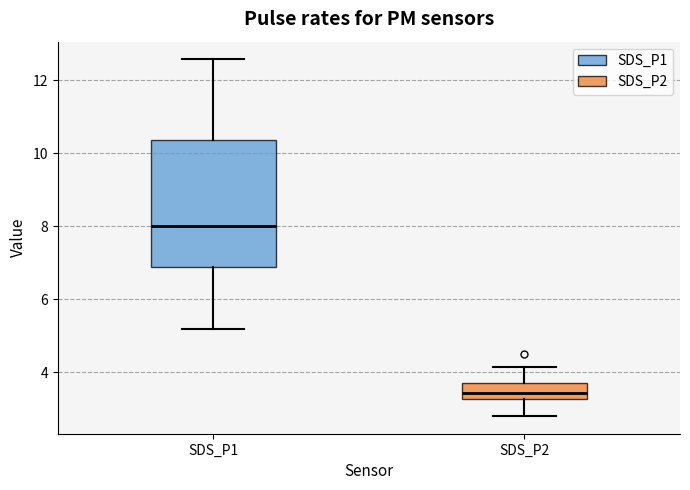

Which box has the highest median line?

SDS_P1